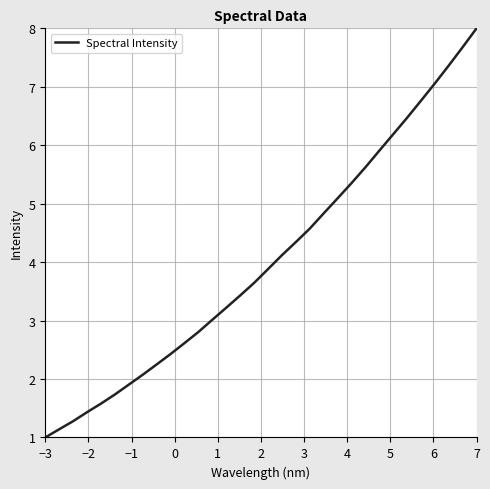

Reading left to right, list all the values displayed in this chart.

1.0	1.1	1.3	1.4	1.6	1.7	1.9	2.1	2.2	2.4	2.6	2.8	3.0	3.2	3.4	3.6	3.9	4.1	4.3	4.6	4.8	5.1	5.4	5.6	5.9	6.2	6.5	6.8	7.1	7.4	7.7	8.0